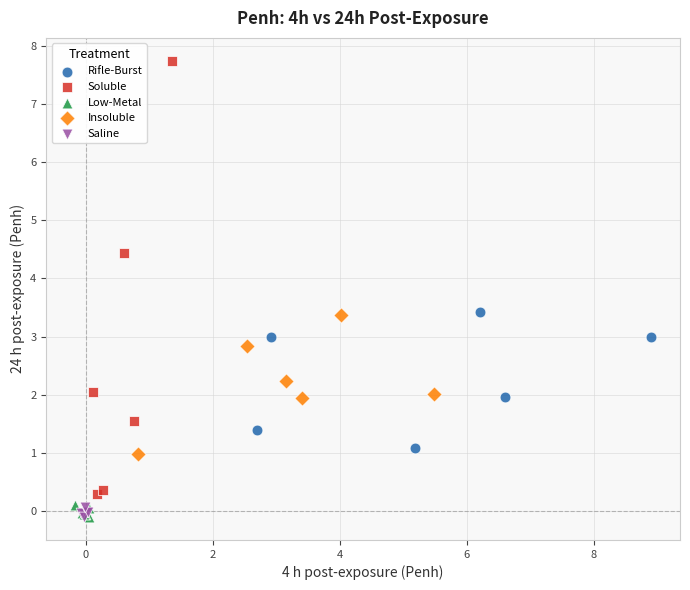

Which series reaches the maximum Y coordinate?

Soluble